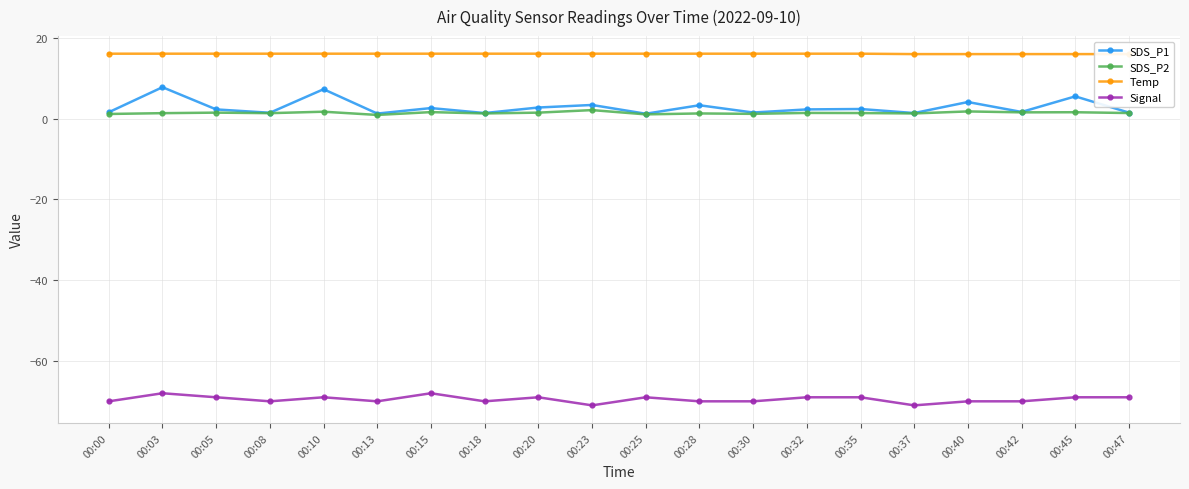

Reading right to left, what are all the values shown in this chart?

SDS_P1: 1.5	5.5	1.7	4.1	1.4	2.4	2.3	1.5	3.3	1.2	3.4	2.8	1.4	2.6	1.3	7.3	1.5	2.3	7.8	1.6
SDS_P2: 1.4	1.6	1.6	1.8	1.3	1.4	1.4	1.2	1.3	1.1	2.1	1.5	1.3	1.6	0.9	1.7	1.4	1.5	1.4	1.2
Temp: 16.0	16.0	16.0	16.0	16.0	16.1	16.1	16.1	16.1	16.1	16.1	16.1	16.1	16.1	16.1	16.1	16.1	16.1	16.1	16.1
Signal: -69.0	-69.0	-70.0	-70.0	-71.0	-69.0	-69.0	-70.0	-70.0	-69.0	-71.0	-69.0	-70.0	-68.0	-70.0	-69.0	-70.0	-69.0	-68.0	-70.0